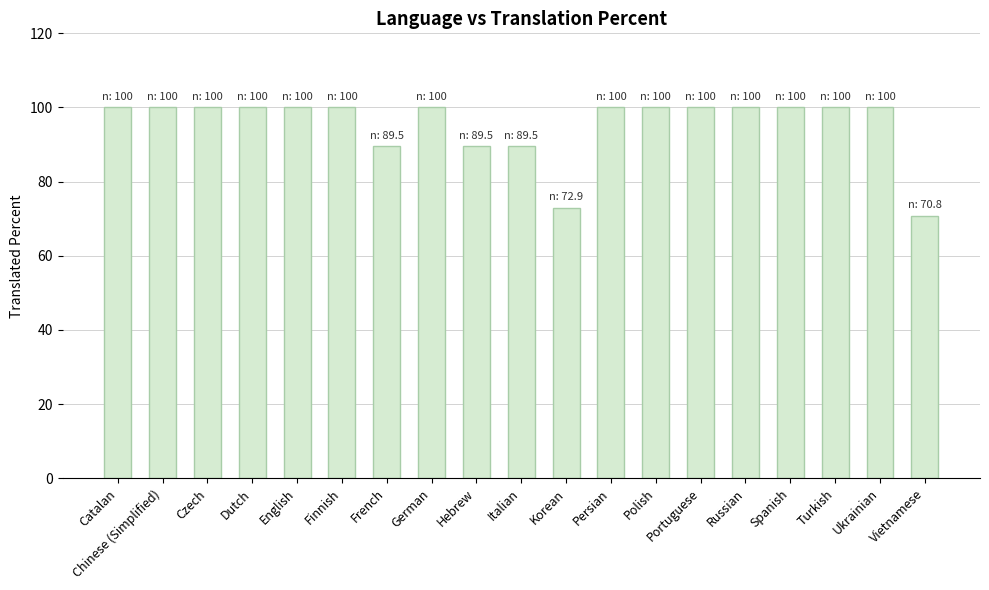

What is the approximate value at Finnish?

100.0